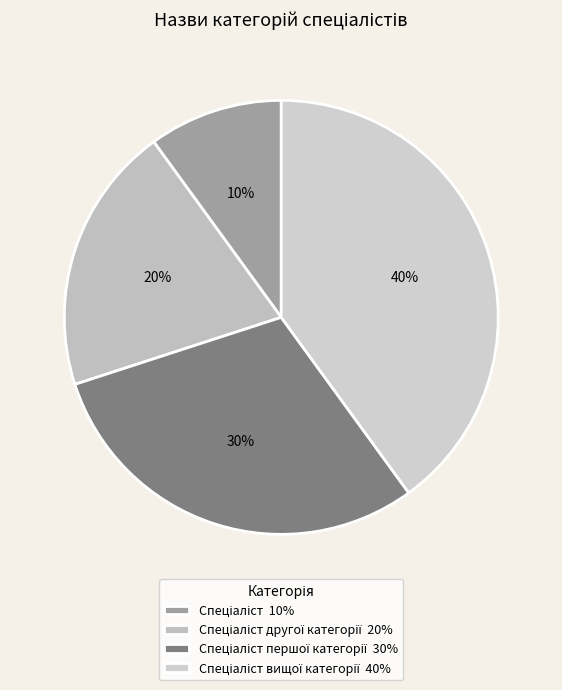

How many slices are in this pie chart?

4